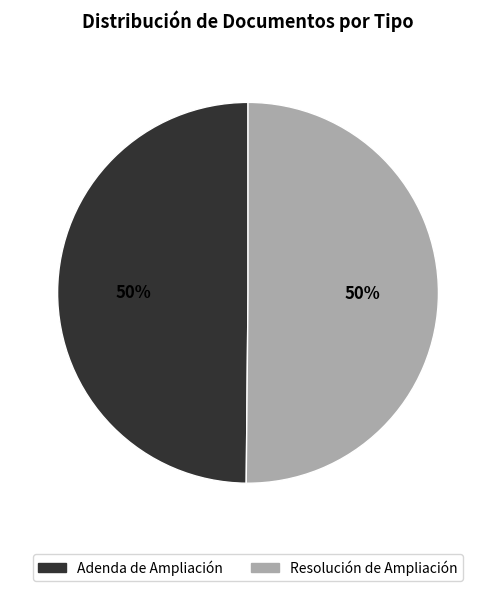

What percentage is the Adenda de Ampliación slice, to the nearest percent?

50%